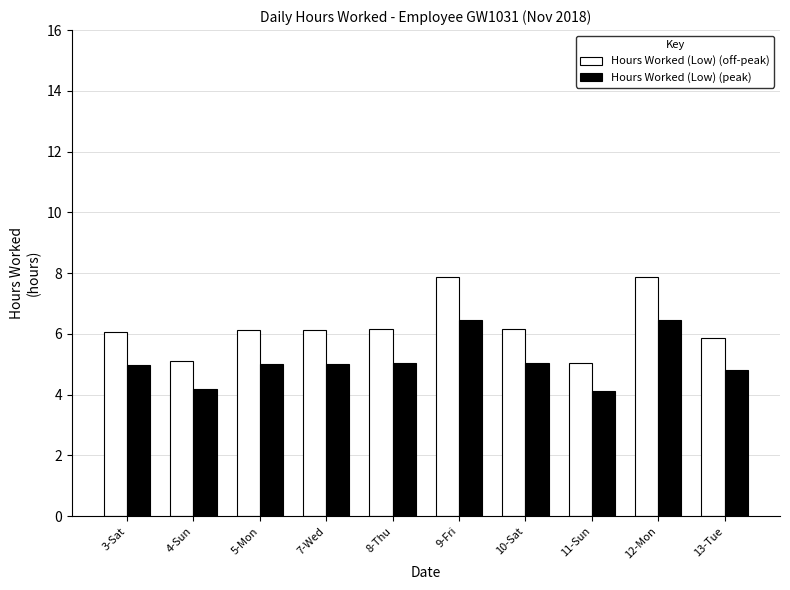

How many series are shown in this chart?

2